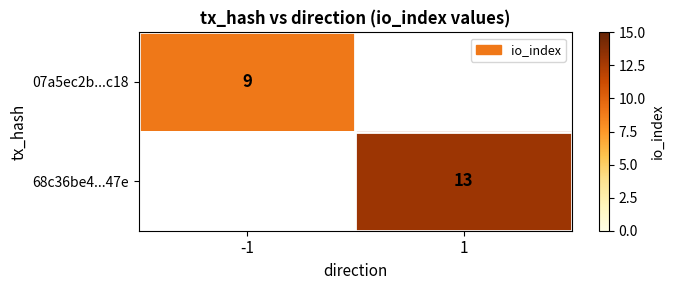

Is it true that 07a5ec2b...c18 equals 16.2 at -1?

False